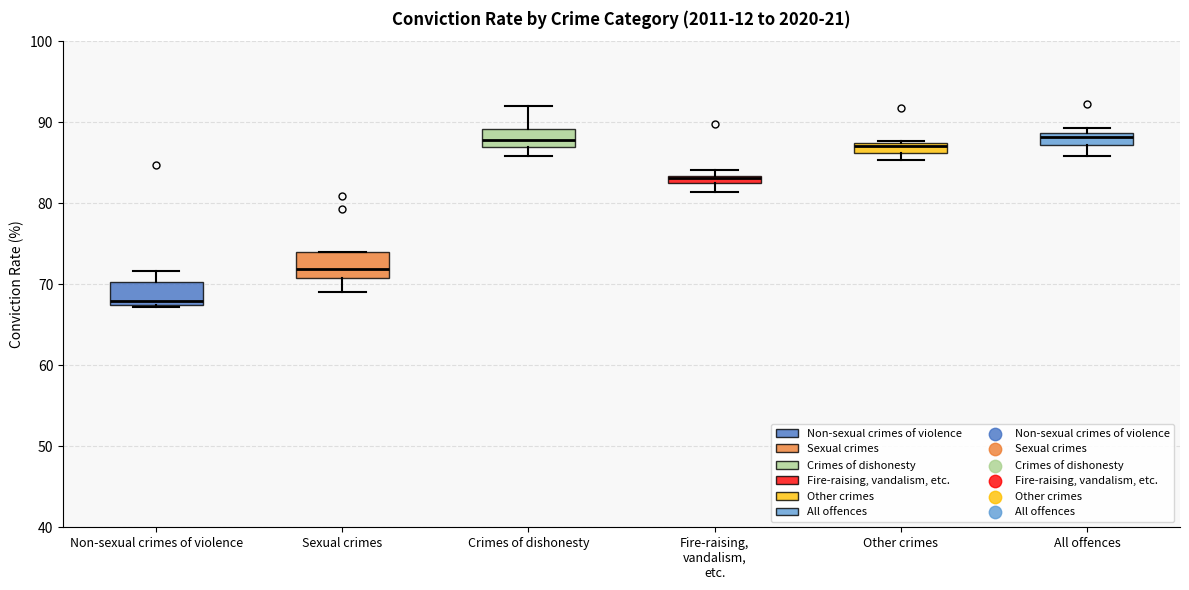

Which box has the lowest median line?

Non-sexual crimes of violence